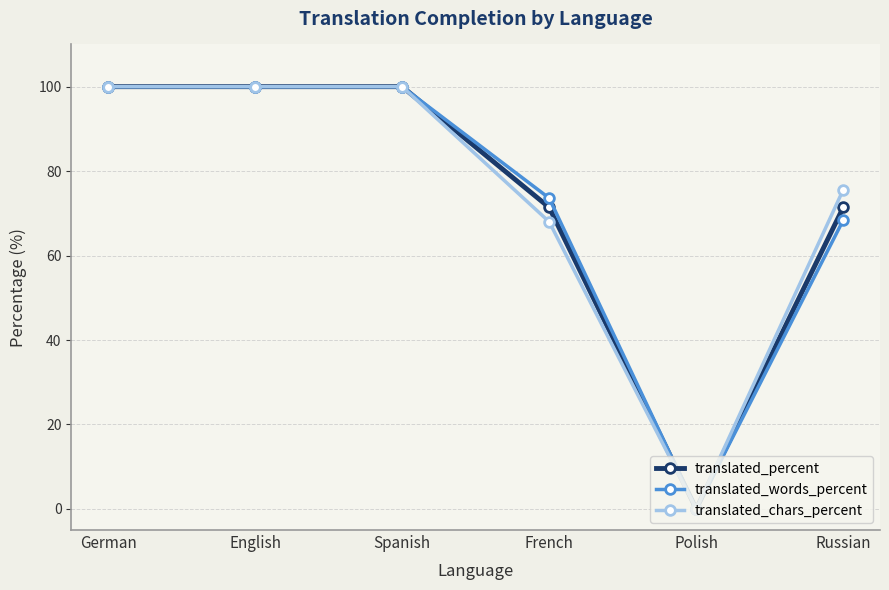

The value of translated_chars_percent at English is 100.0. True or false?

True